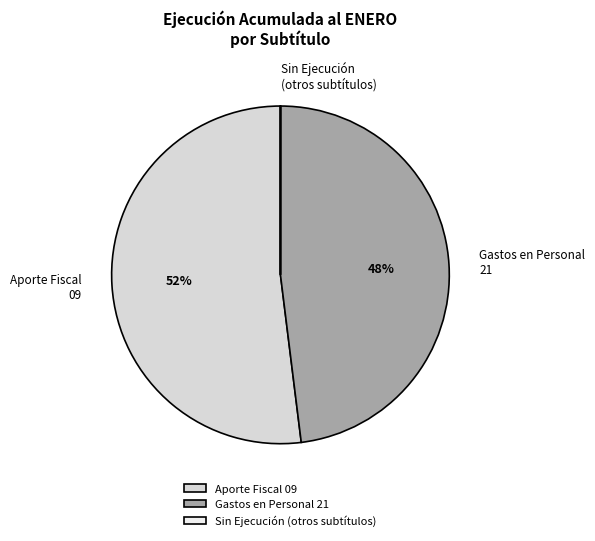

Is the sum of Aporte Fiscal 09 and Gastos en Personal 21 greater than half?

Yes